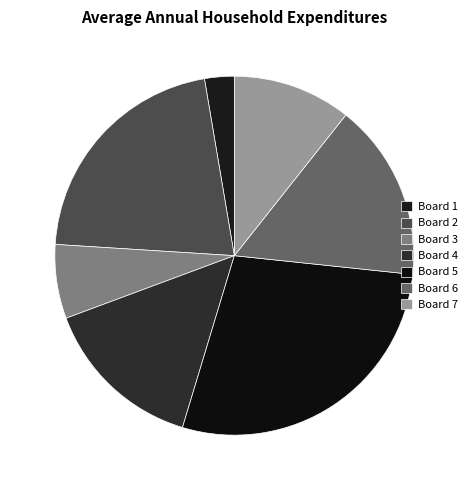

How many slices are in this pie chart?

7